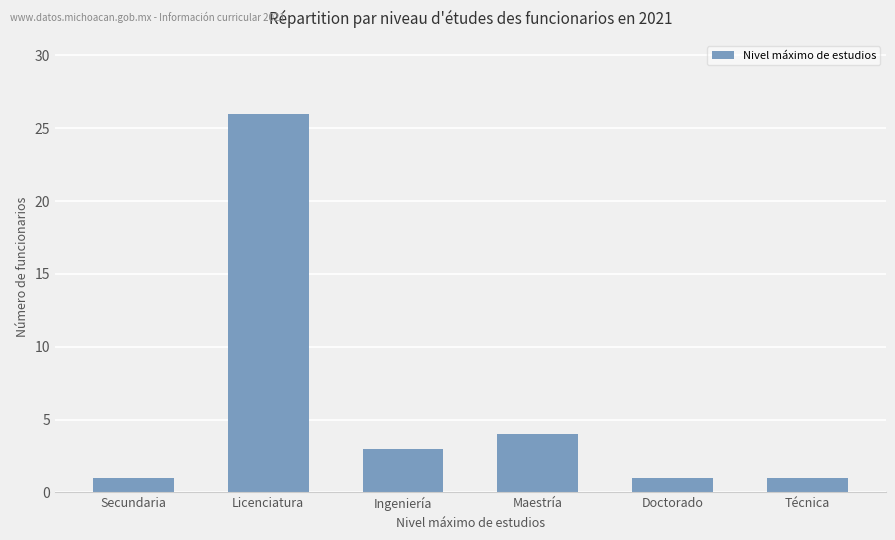

At which label does the data first exceed 3?

Licenciatura